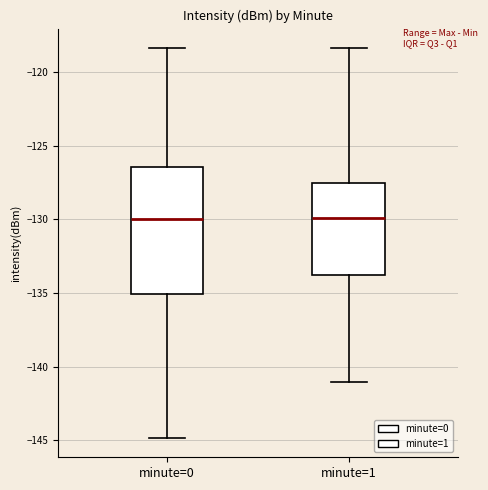

Where does the upper whisker of the box for minute=0 end on the y-axis? The values are not printed on the chart, so give them approximately, as read against the axis.

-118.5